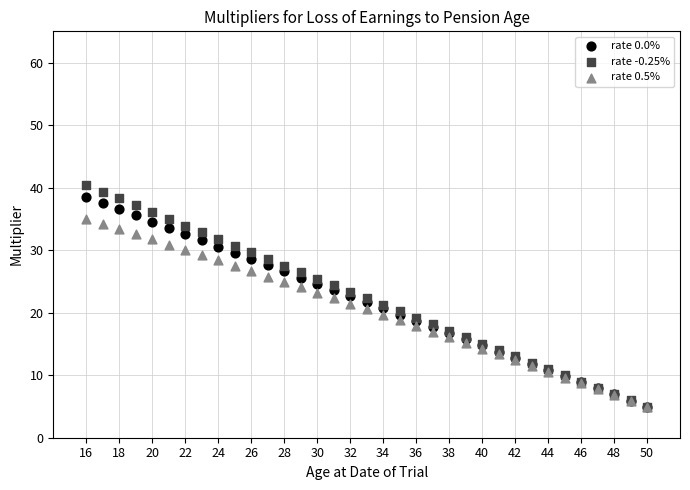

What are all the series names shown in the legend?

rate 0.0%, rate -0.25%, rate 0.5%